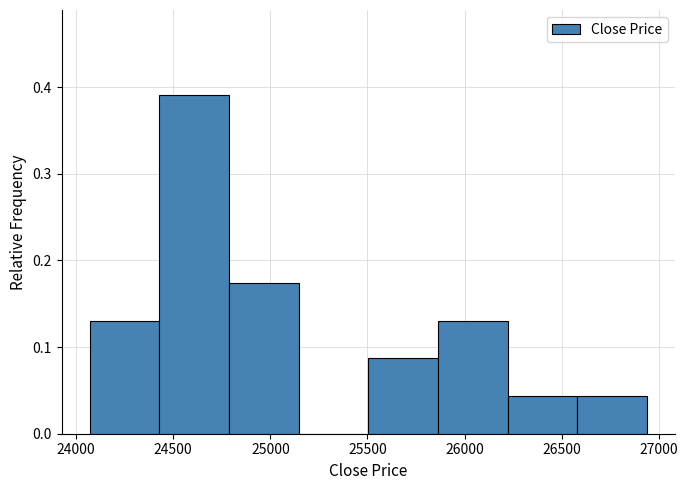

Reading left to right, list every bar in this chart as the range it spans on the x-axis followed by its height. Neither the bar edges nor the heights are printed on the chart, so give them approximately, as read against the axes.

24050 to 24450: 0.13
24450 to 24800: 0.39
24800 to 25150: 0.17
25150 to 25500: 0
25500 to 25850: 0.09
25850 to 26200: 0.13
26200 to 26600: 0.04
26600 to 26950: 0.04